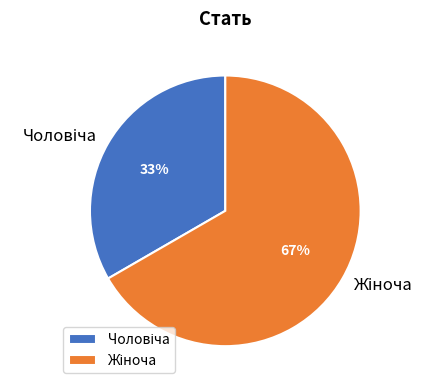

How many slices are in this pie chart?

2